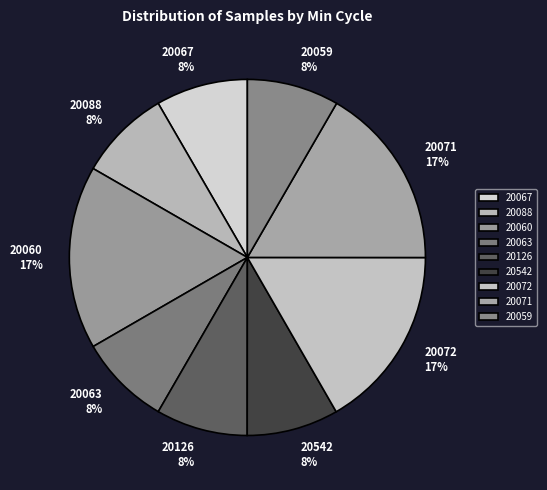

To the nearest percent, what percentage of the pie is 20059?

8%